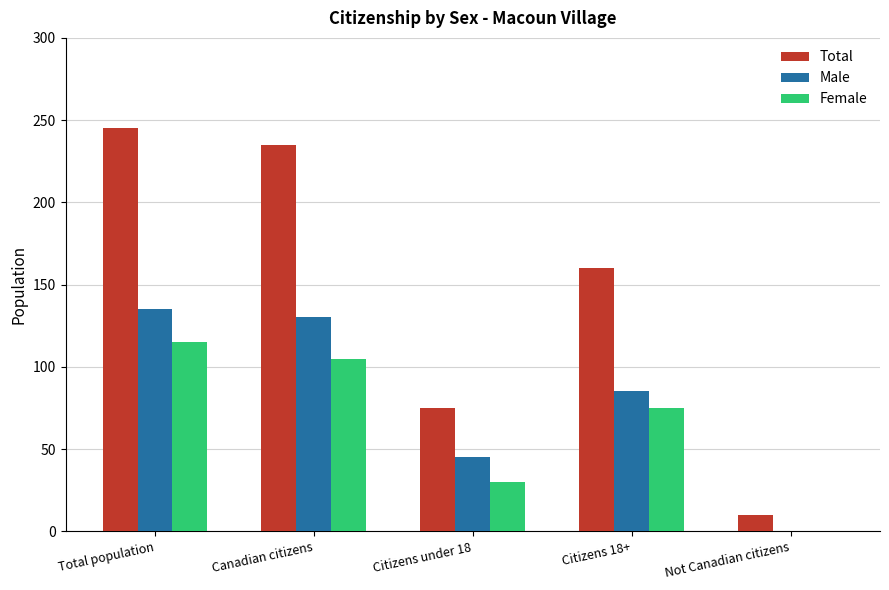

Which series has the largest total across all categories?

Total